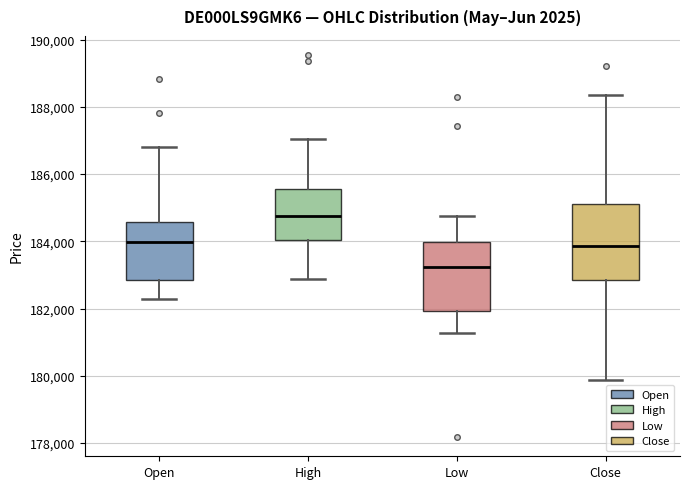

Which box has the highest median line?

High